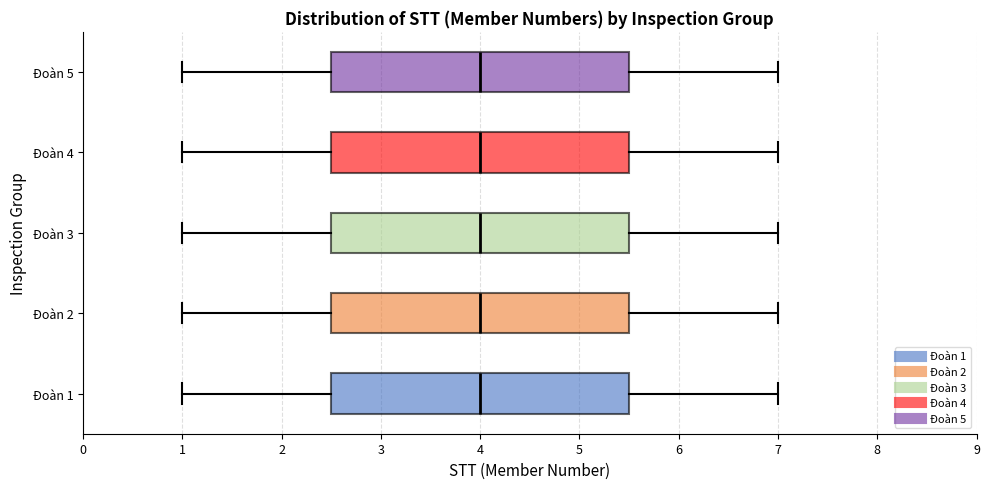

Reading bottom to top, transcribe this box plot: for each box, give where its median line is, the range the box spans, and where its two whiskers end, as read against the x-axis. The values are not printed on the chart, so give them approximately, as read against the axis.

Đoàn 1: median 4.0, box 2.5 to 5.5, whiskers 1.0 to 7.0
Đoàn 2: median 4.0, box 2.5 to 5.5, whiskers 1.0 to 7.0
Đoàn 3: median 4.0, box 2.5 to 5.5, whiskers 1.0 to 7.0
Đoàn 4: median 4.0, box 2.5 to 5.5, whiskers 1.0 to 7.0
Đoàn 5: median 4.0, box 2.5 to 5.5, whiskers 1.0 to 7.0